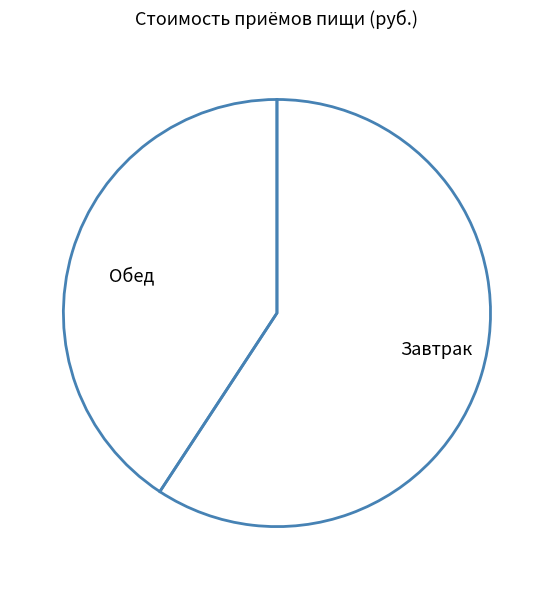

Rank the categories by value from lowest to highest.

Обед, Завтрак